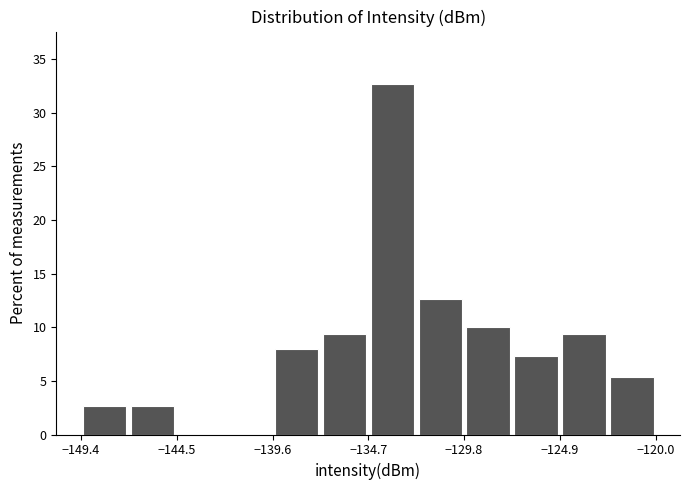

Reading left to right, transcribe this chart: for each bar, give the range it covers on the x-axis and its height. Neither the bar edges nor the heights are printed on the chart, so give them approximately, as read against the axes.

-149.5 to -147.0: 2.5
-147.0 to -144.5: 2.5
-144.5 to -142.0: 0
-142.0 to -139.5: 0
-139.5 to -137.0: 8.0
-137.0 to -134.5: 9.5
-134.5 to -132.5: 32.5
-132.5 to -130.0: 12.5
-130.0 to -127.5: 10.0
-127.5 to -125.0: 7.5
-125.0 to -122.5: 9.5
-122.5 to -120.0: 5.5